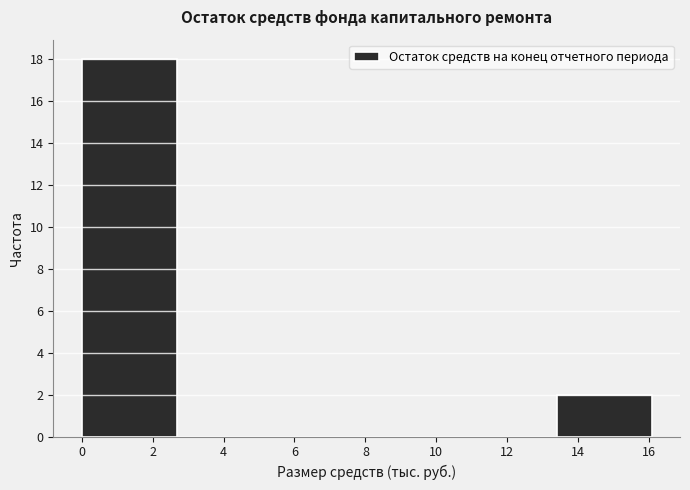

Reading left to right, list every bar in this chart as the range it spans on the x-axis followed by its height. Neither the bar edges nor the heights are printed on the chart, so give them approximately, as read against the axes.

0.0 to 2.6: 18
2.6 to 5.4: 0
5.4 to 8.0: 0
8.0 to 10.8: 0
10.8 to 13.4: 0
13.4 to 16.0: 2